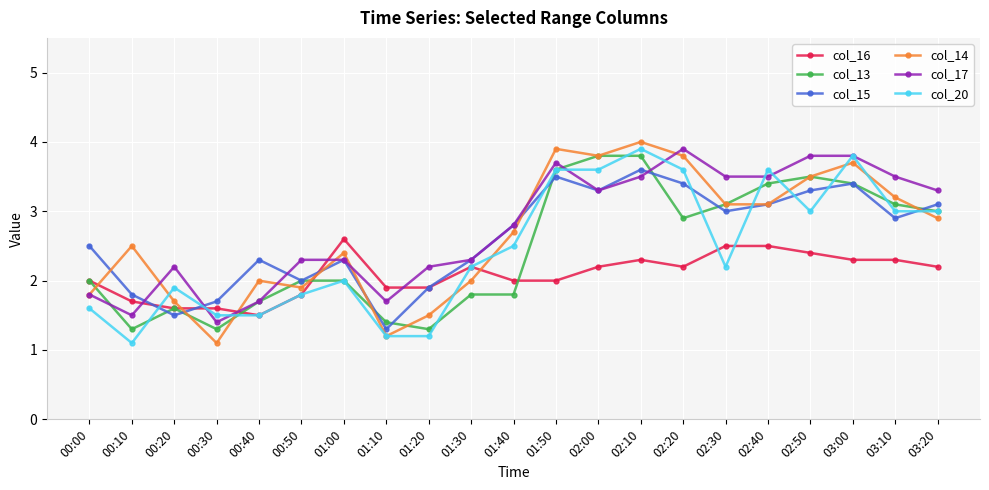

Where do col_20 and col_14 first cross each other?

00:10 and 00:20